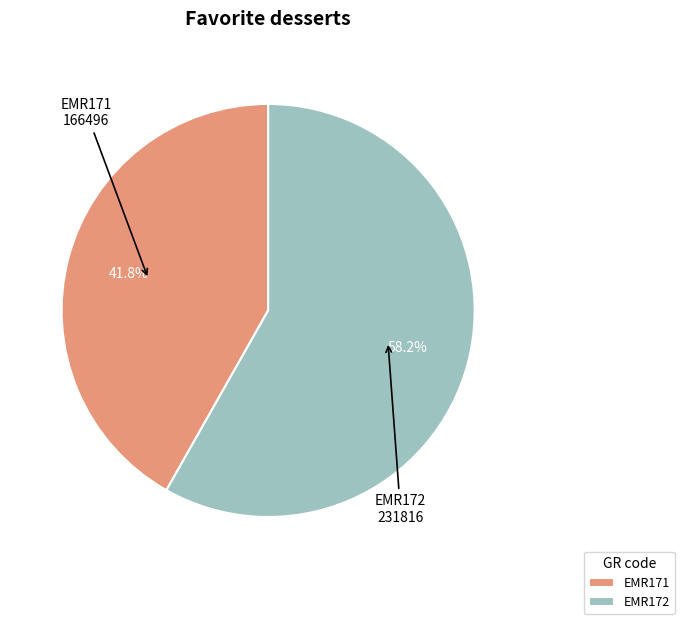

Does any single category account for the majority?

Yes